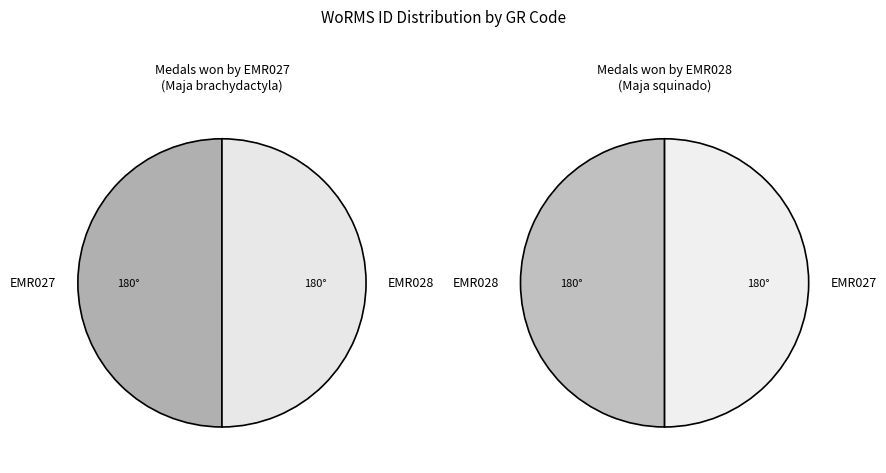

To the nearest percent, what is the combined percentage of EMR028 and EMR027?

100%